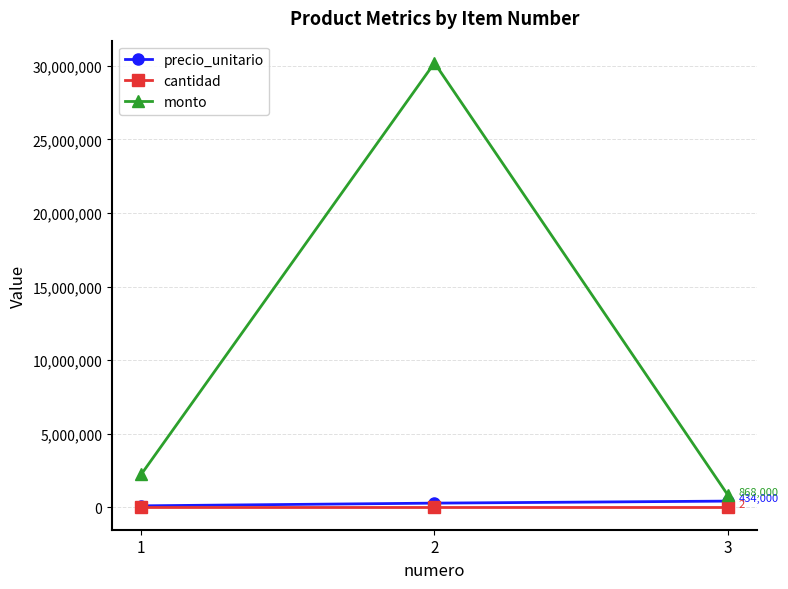

What is the average value of the monto series?

11106667